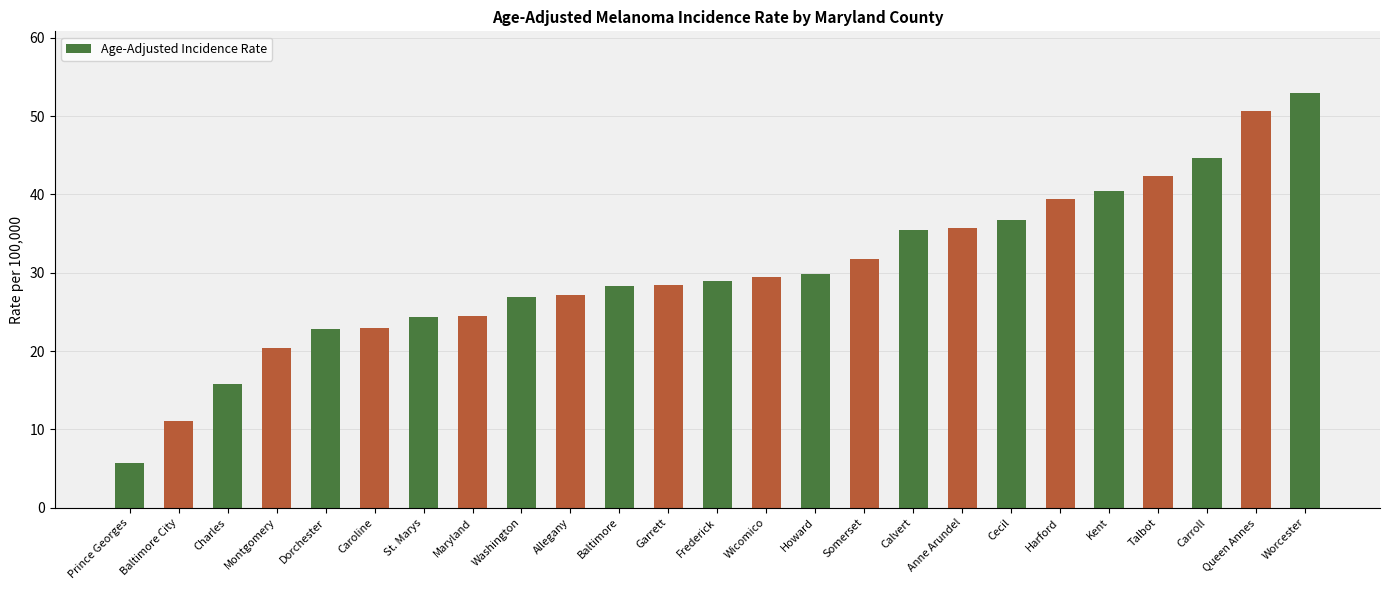

True or false: the data shows 26.9 at Washington.

True